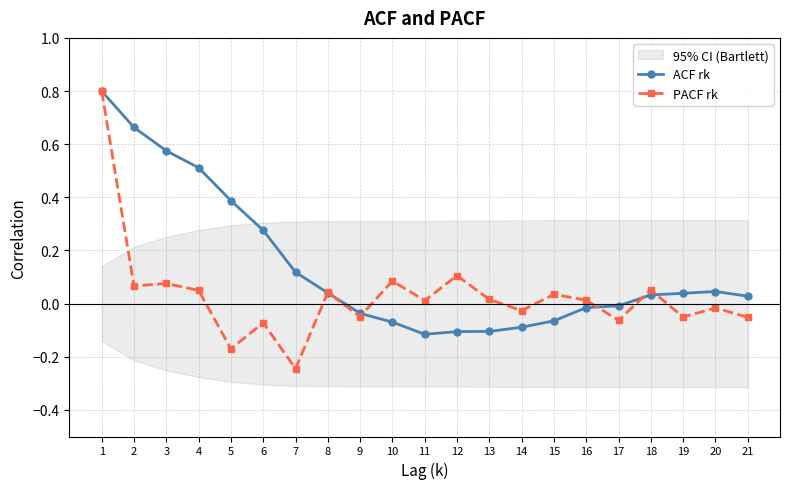

Is it true that PACF rk equals 0.0 at 8?

True